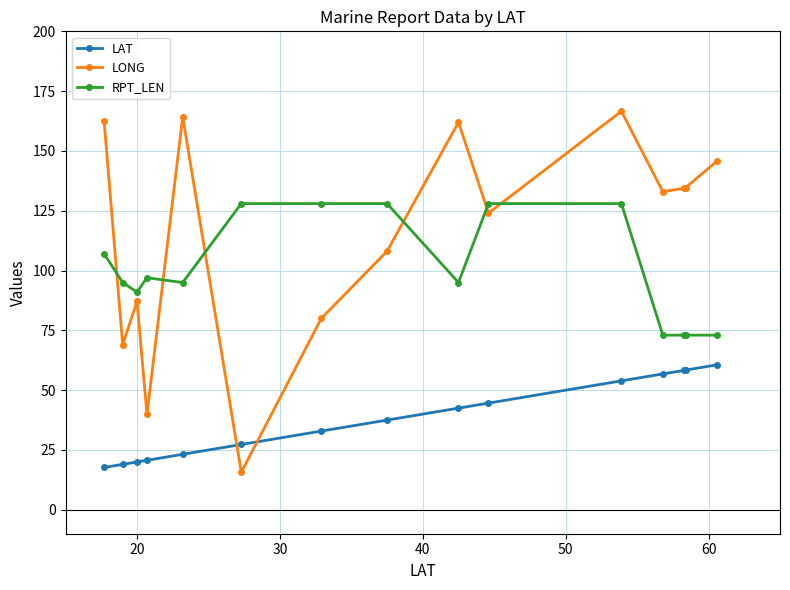

What is the average value of the RPT_LEN series?

100.8